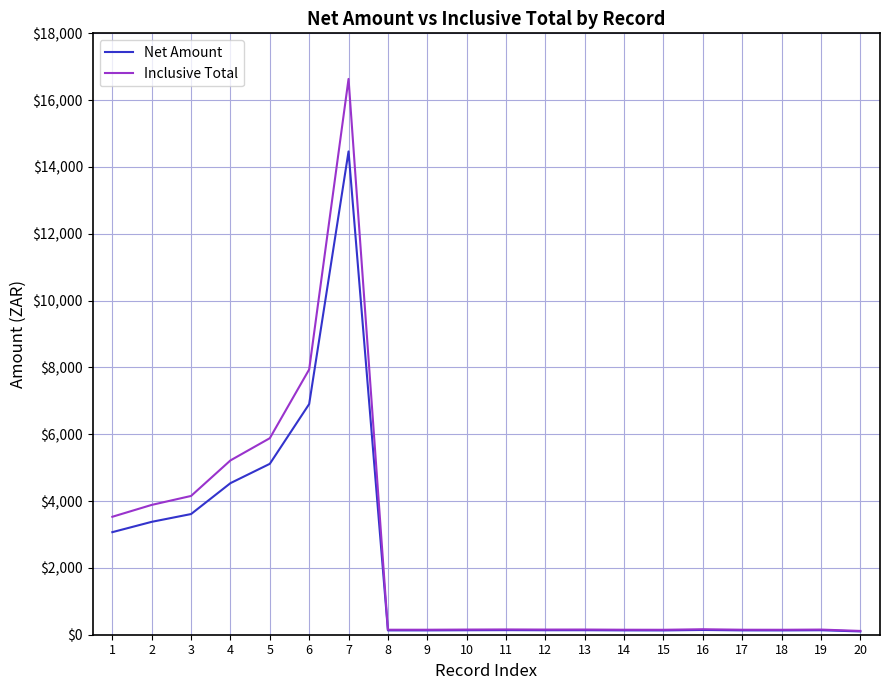

How many lines are shown in the chart?

2